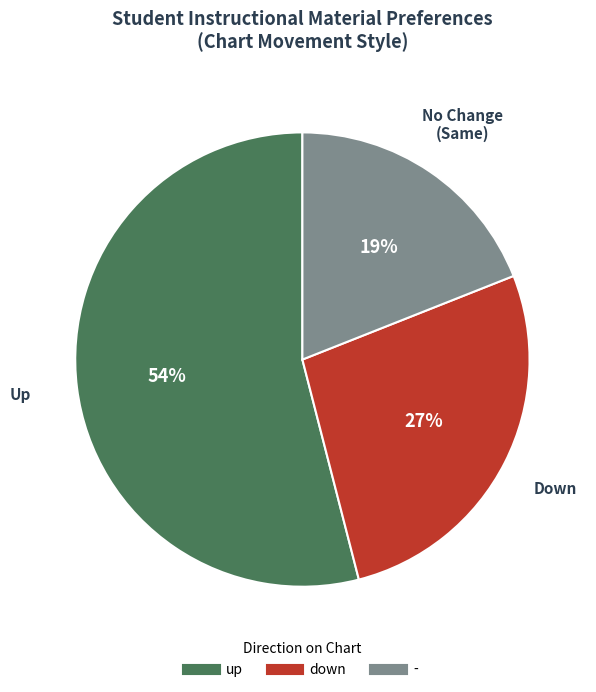

Which has a higher value, - or up?

up